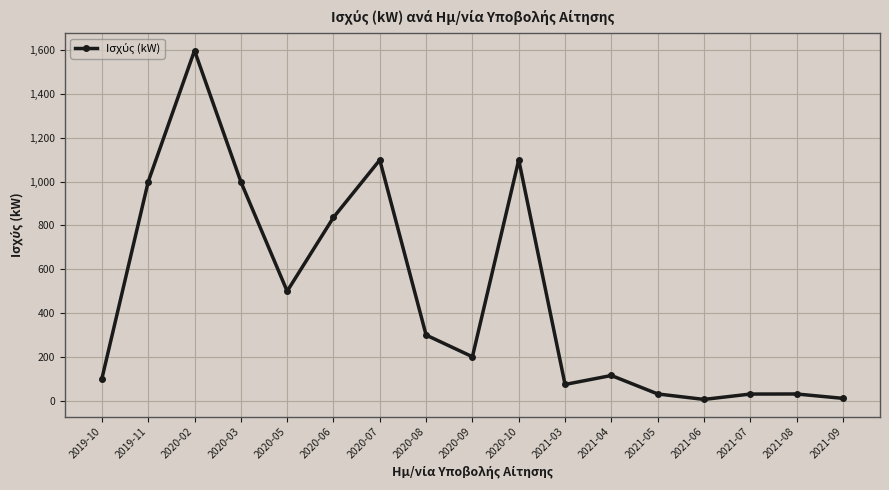

What is the change in value from 2020-08 to 2021-06?

-294.1